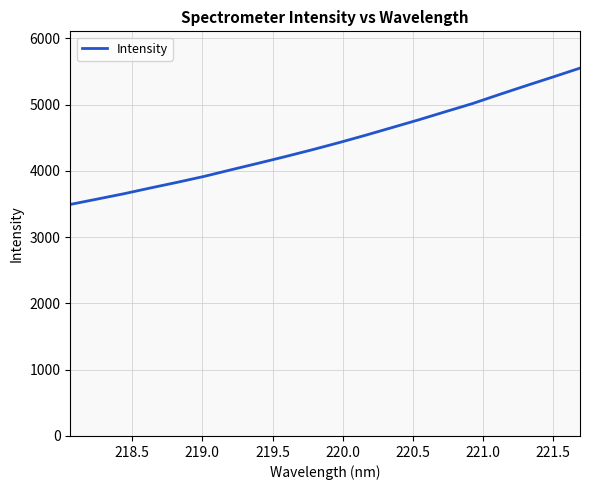

What is the minimum value shown in the chart?

3493.8